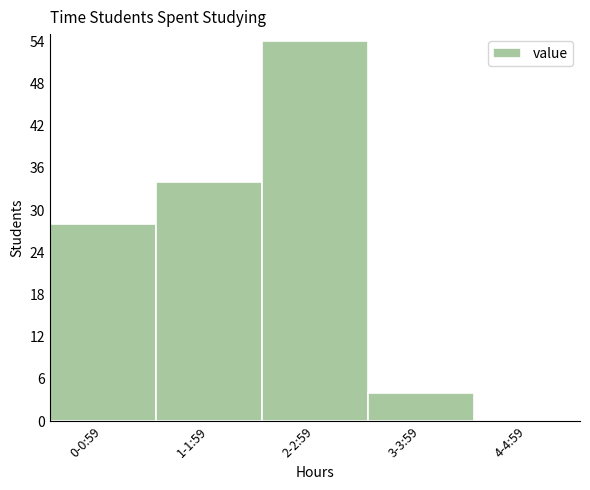

Reading right to left, list all the values displayed in this chart.

4-4:59=0	3-3:59=4	2-2:59=54	1-1:59=34	0-0:59=28